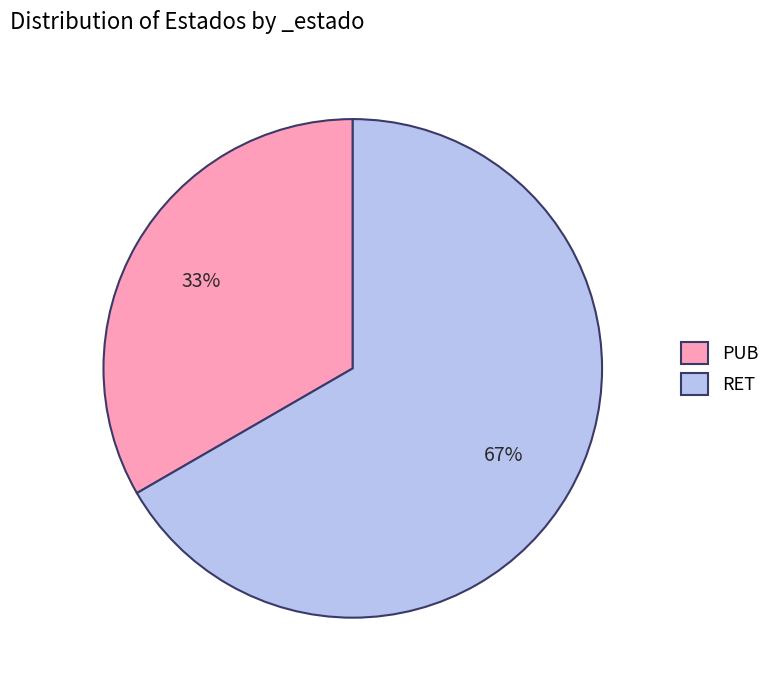

The PUB slice represents 40% of the pie. True or false?

False